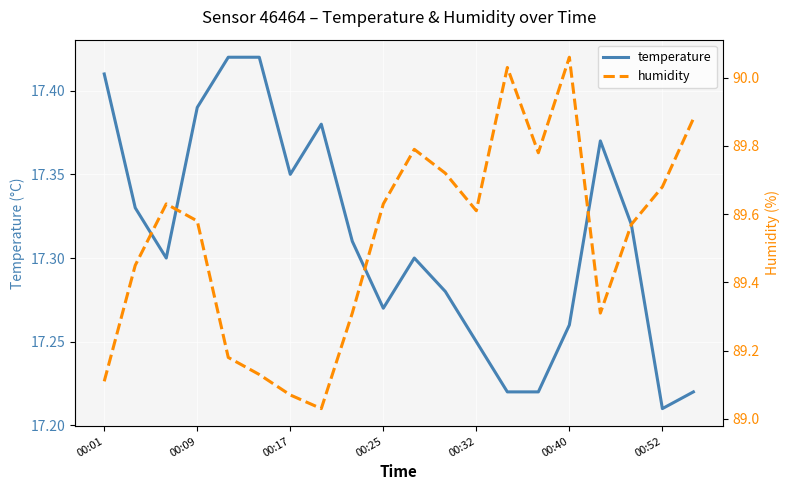

Where is the first local maximum for temperature?

7